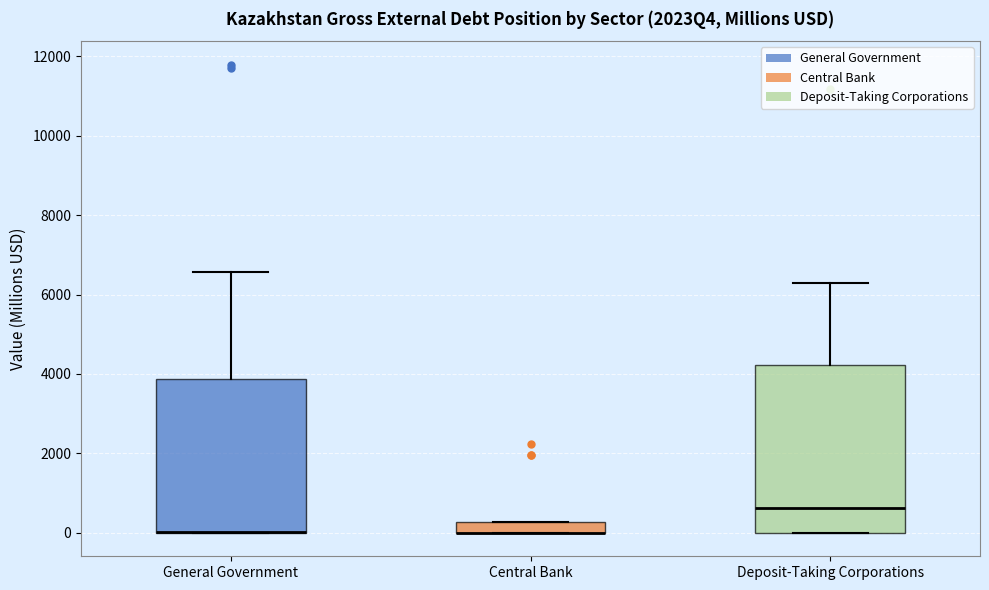

Which box is the tallest, from its lower edge to its upper edge?

Deposit-Taking Corporations